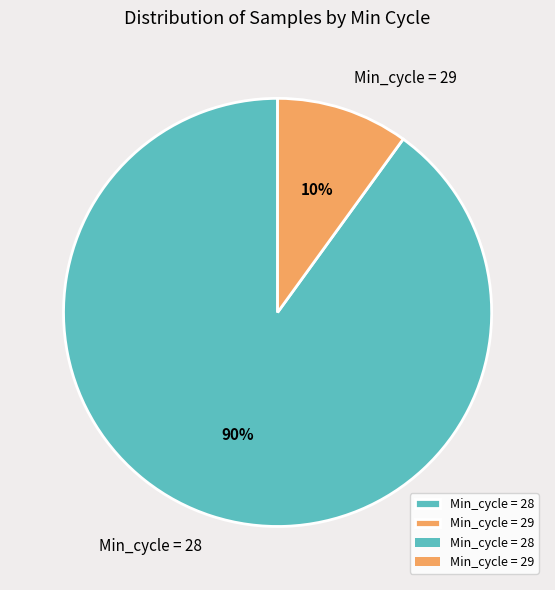

To the nearest percent, what is the combined percentage of Min_cycle = 29 and Min_cycle = 28?

100%